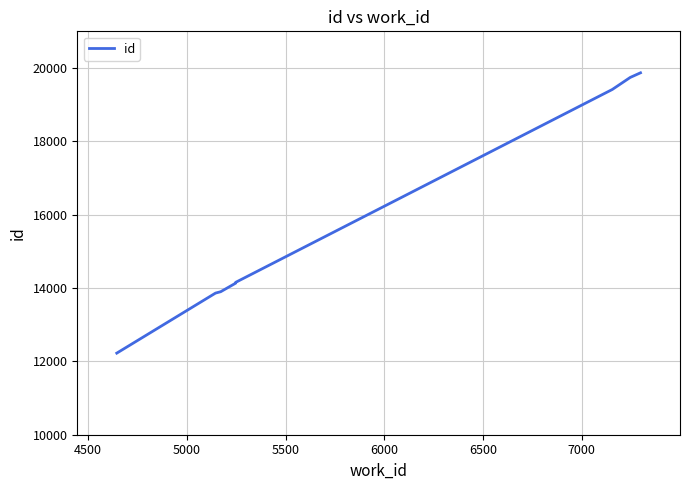

What is the value of the 6th point from the left?

14134